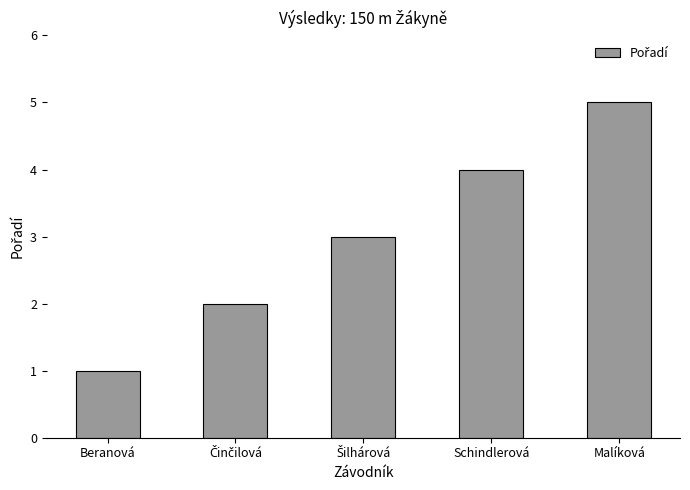

What is the difference between the values at Beranová and Schindlerová?

3